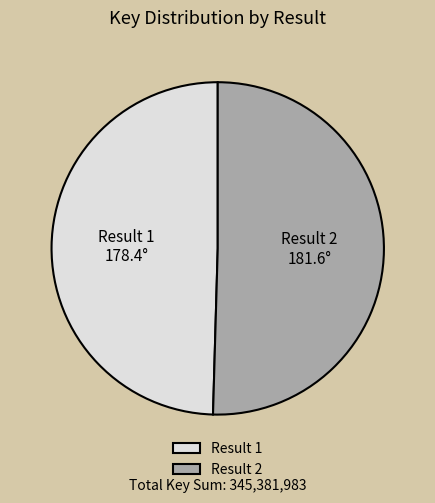

Rank the categories by value from highest to lowest.

Result 2, Result 1